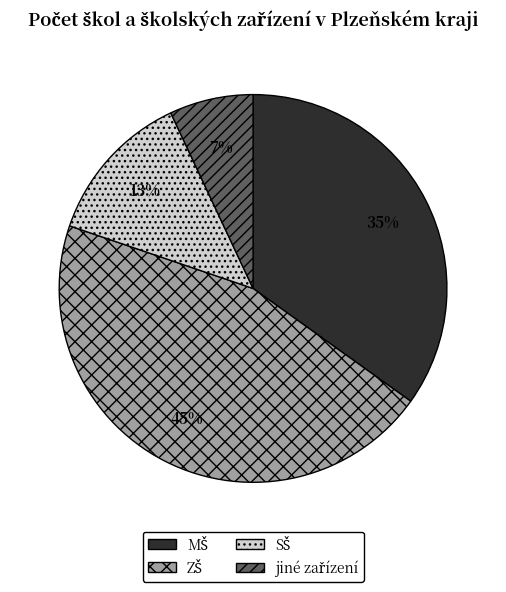

Does any single category account for the majority?

No